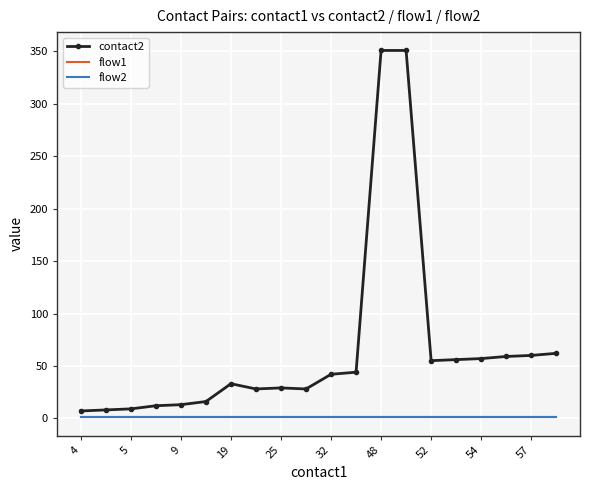

What are all the series names shown in the legend?

contact2, flow1, flow2